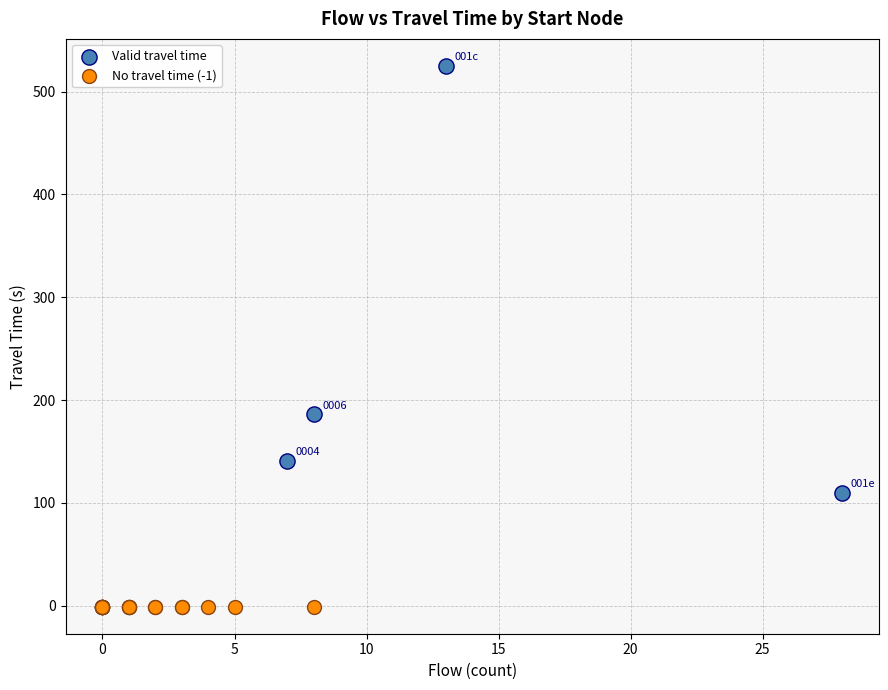

Which series reaches the minimum Y coordinate?

No travel time (-1)